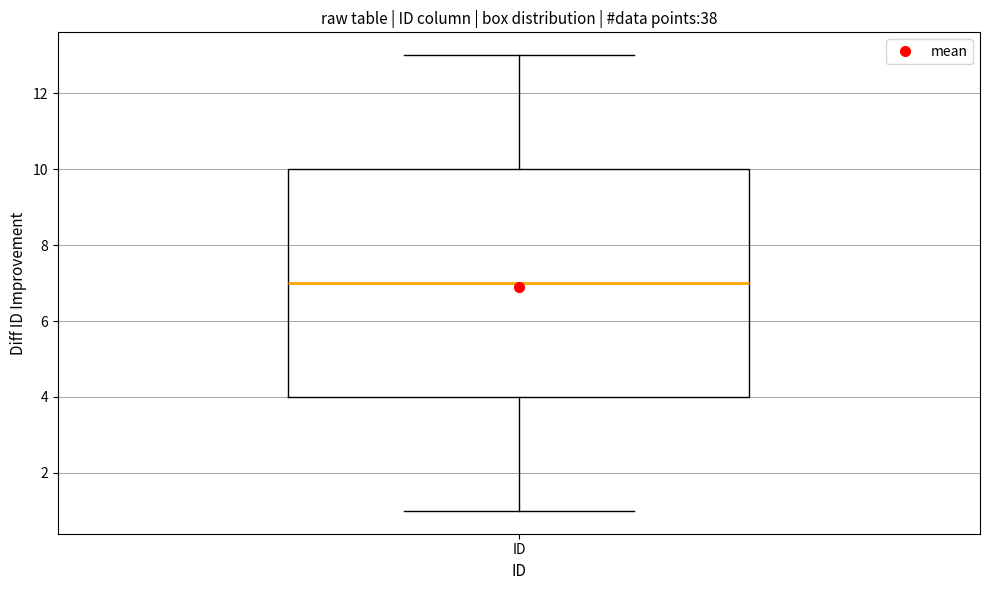

Where does the upper whisker of the box for ID end on the y-axis? The values are not printed on the chart, so give them approximately, as read against the axis.

13